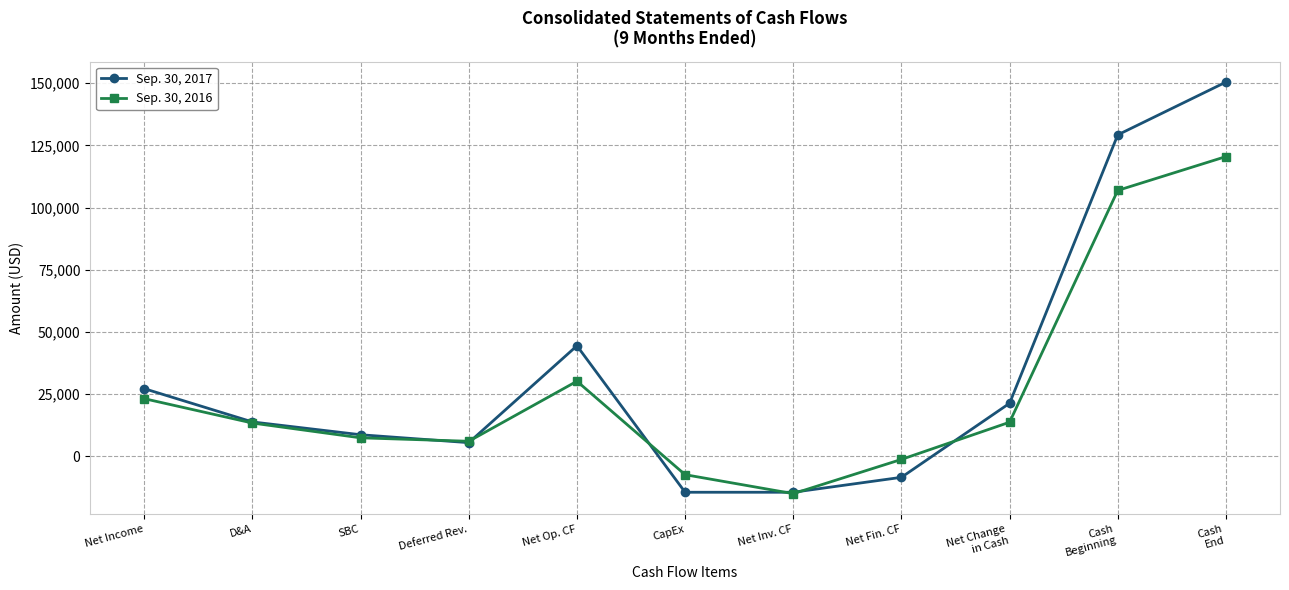

Where is Sep. 30, 2016 nearest to the value 52683?

Net Op. CF